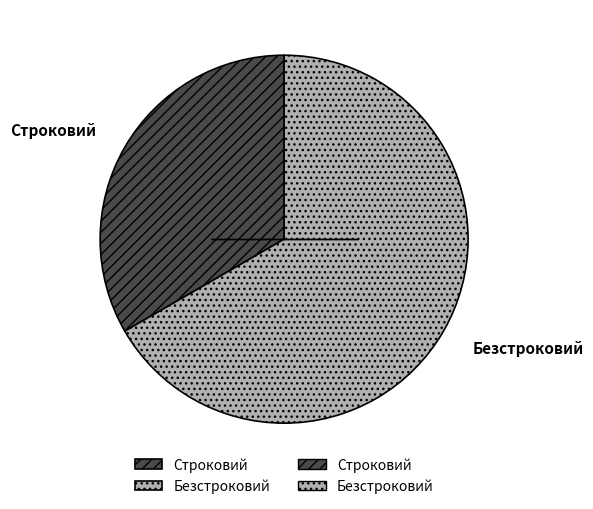

Does Строковий account for over 50% of the chart?

No